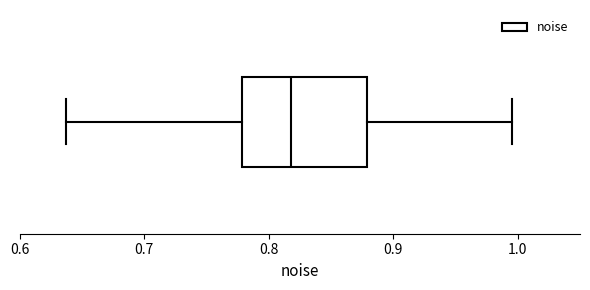

Where does the right whisker of the box end on the x-axis? The values are not printed on the chart, so give them approximately, as read against the axis.

1.00